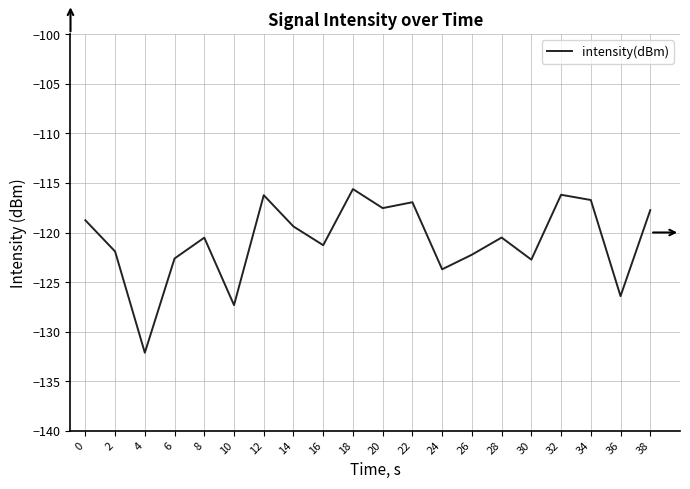

What is the approximate value at 16?

-121.3